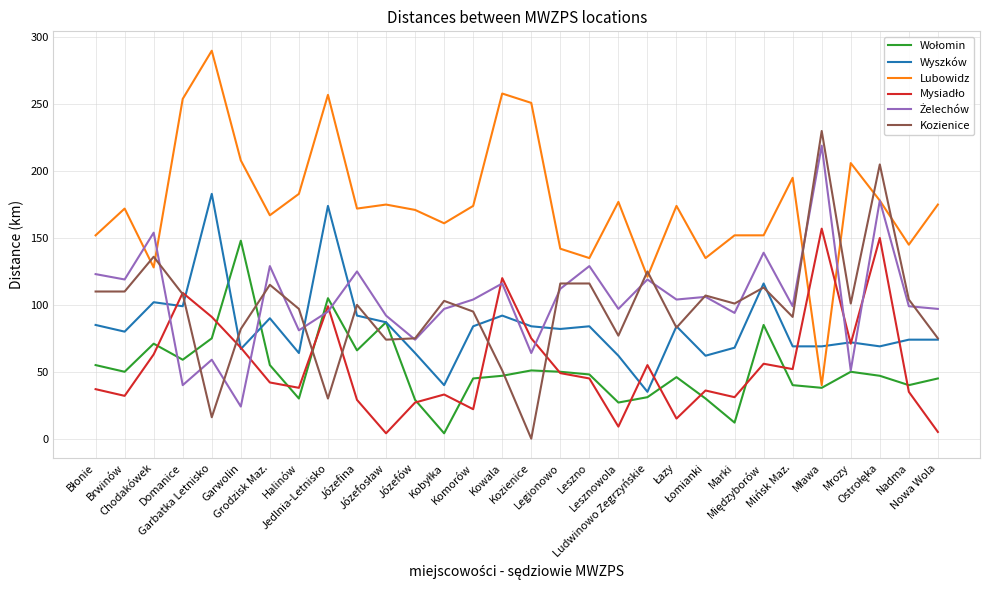

How many distinct data groups are displayed?

6